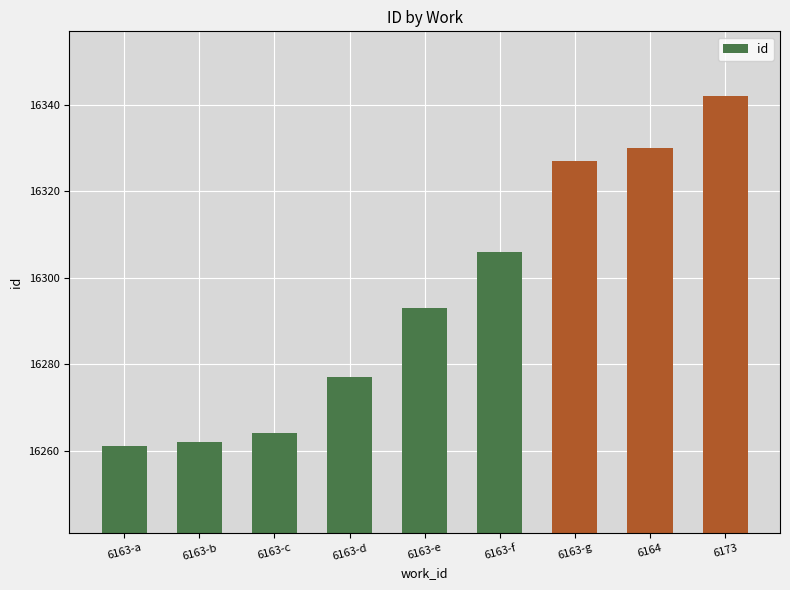

How many bars are there in total?

9